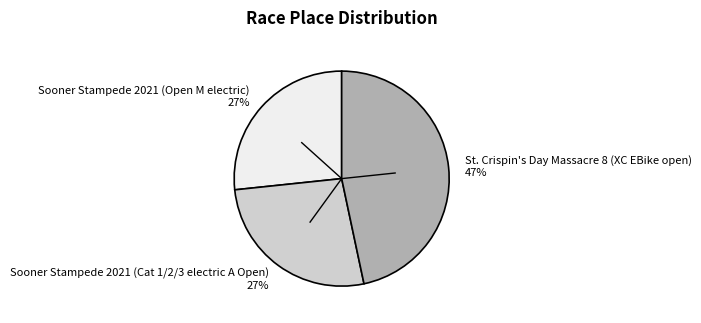

Is it true that St. Crispin's Day Massacre 8 (XC EBike open) is 47% of the pie?

True